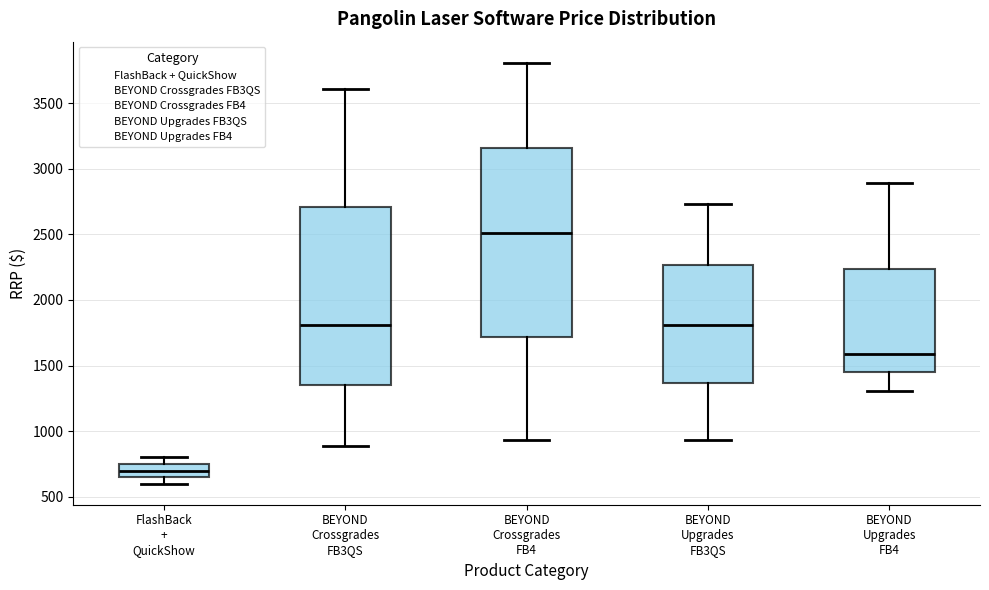

Reading left to right, read every box against the y-axis: the position of its median line, the range the box covers, and the ends of its whiskers. The values are not printed on the chart, so give them approximately, as read against the axis.

FlashBack + QuickShow: median 700, box 650 to 750, whiskers 600 to 800
BEYOND Crossgrades FB3QS: median 1800, box 1350 to 2700, whiskers 900 to 3600
BEYOND Crossgrades FB4: median 2500, box 1700 to 3150, whiskers 950 to 3800
BEYOND Upgrades FB3QS: median 1800, box 1350 to 2250, whiskers 950 to 2750
BEYOND Upgrades FB4: median 1600, box 1450 to 2250, whiskers 1300 to 2900